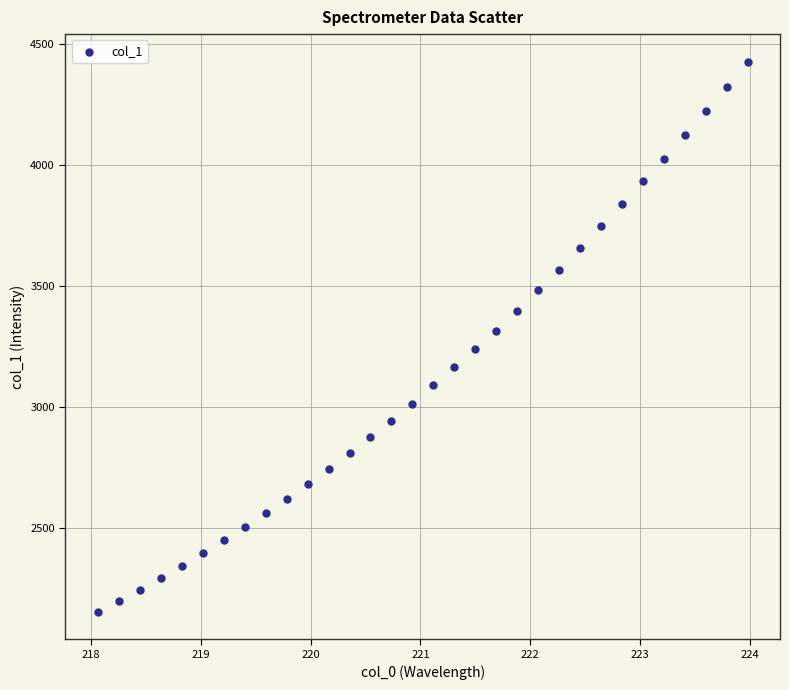

What is the range of Y values (max minus min)?

2271.6